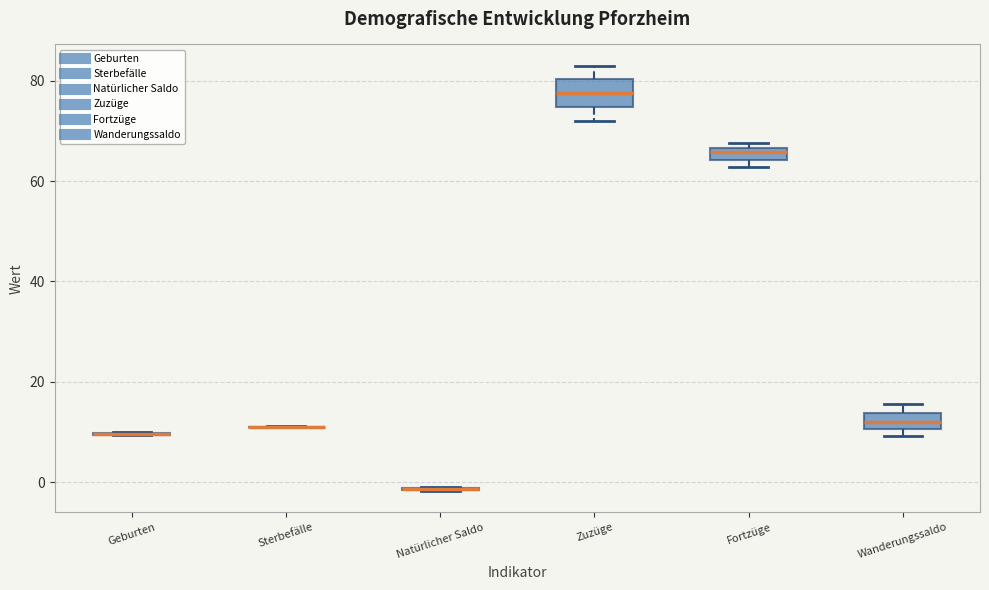

Where does the median line of the box for Wanderungssaldo sit on the y-axis? The values are not printed on the chart, so give them approximately, as read against the axis.

12